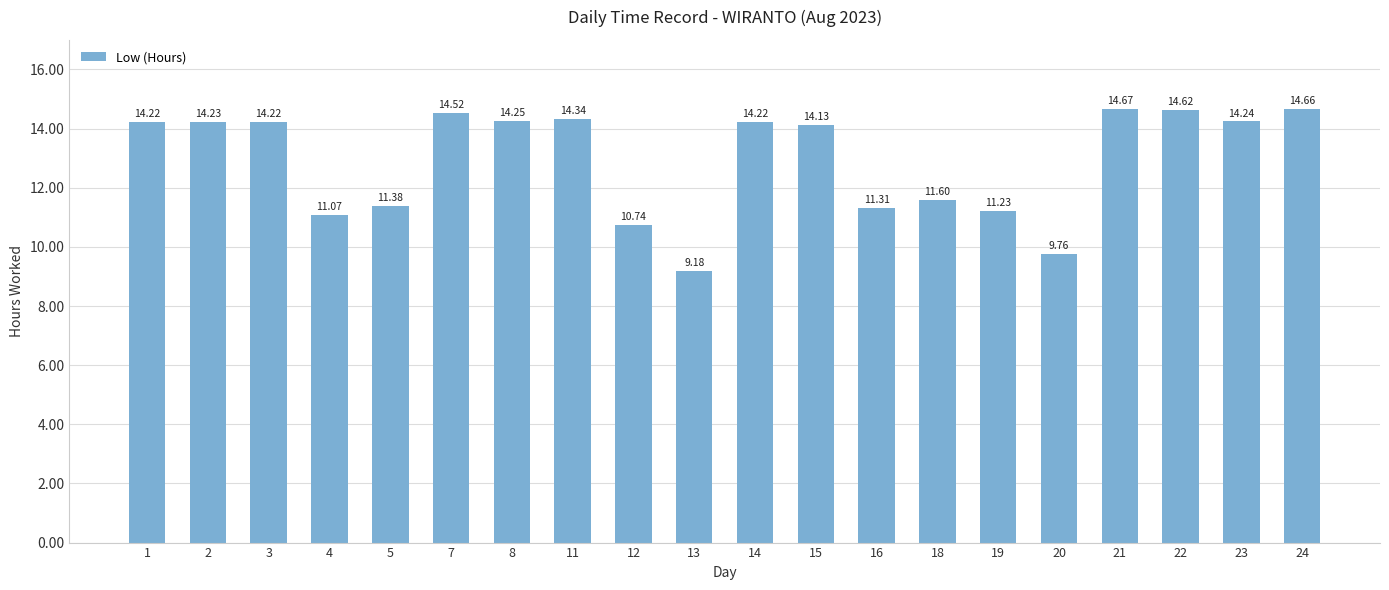

What is the difference between the maximum and minimum values?

5.5